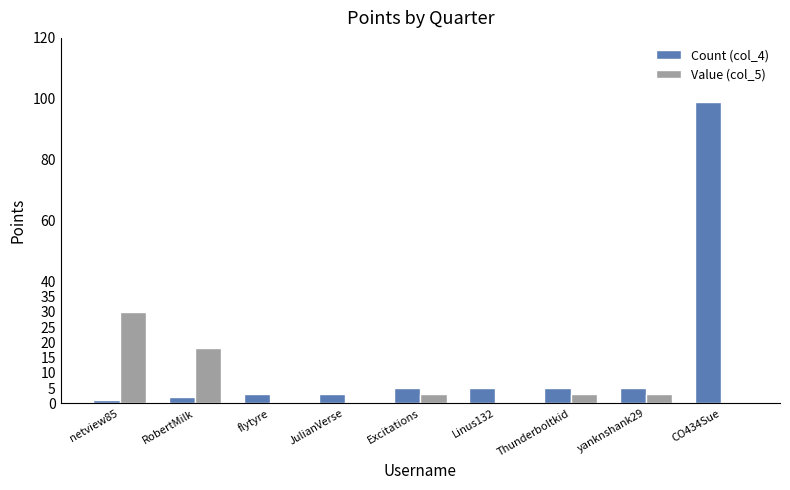

Is the value of Count (col_4) at Linus132 greater than the value of Value (col_5) at CO434Sue?

Yes